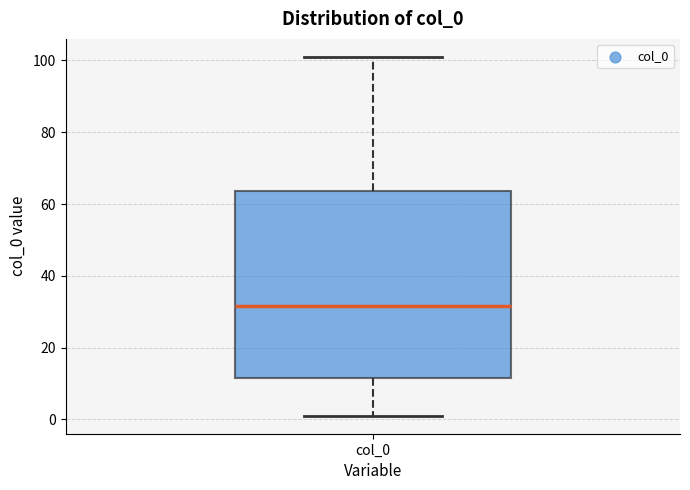

Transcribe this box plot: give where the median line is, the range the box spans, and where the two whiskers end, as read against the y-axis. The values are not printed on the chart, so give them approximately, as read against the axis.

median 32, box 12 to 64, whiskers 2 to 102